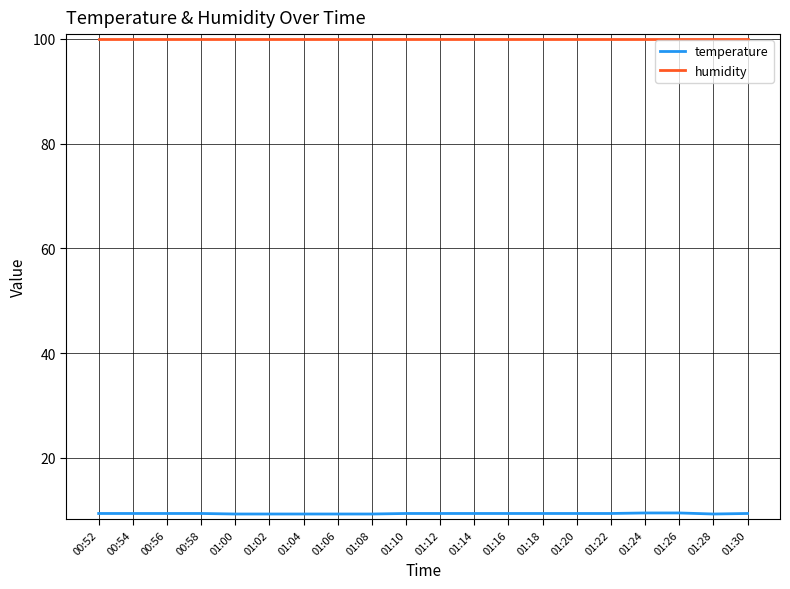

The value of humidity at 01:06 is 47.4. True or false?

False